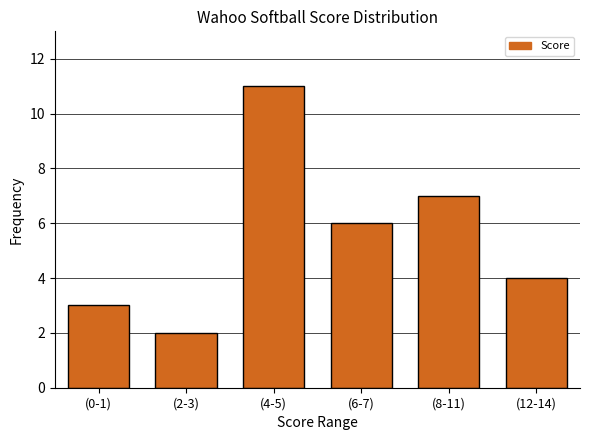

Reading left to right, extract all data points from this chart.

(0-1)=3	(2-3)=2	(4-5)=11	(6-7)=6	(8-11)=7	(12-14)=4